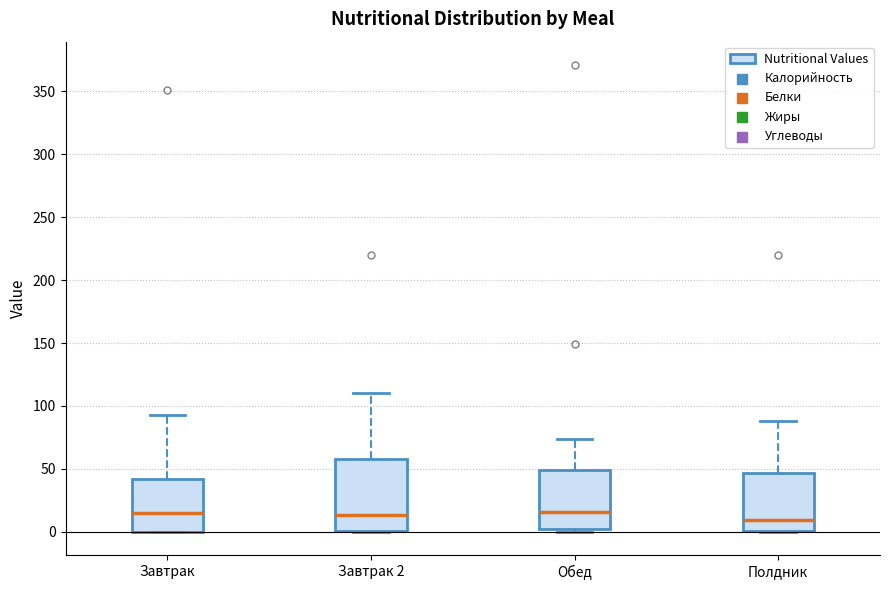

Where does the median line of the box for Завтрак 2 sit on the y-axis? The values are not printed on the chart, so give them approximately, as read against the axis.

15